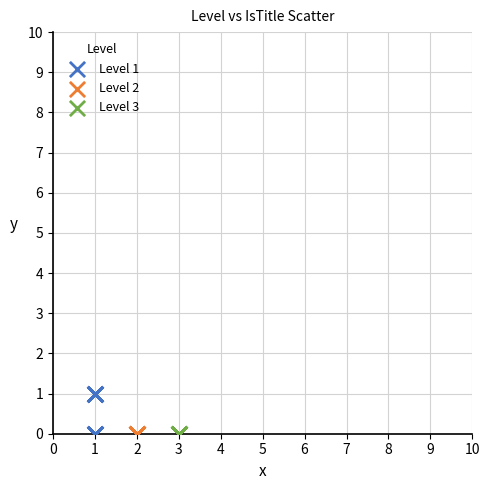

Which series contains the highest Y value?

Level 1